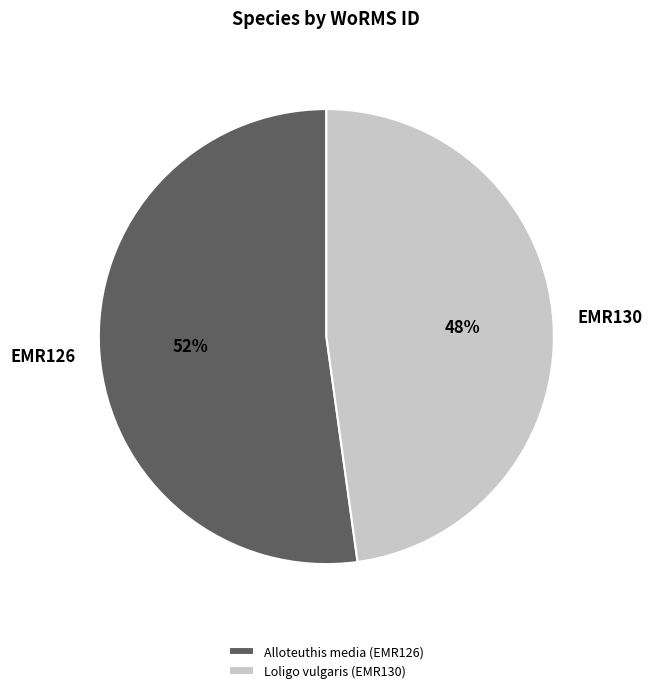

Rank the categories by value from highest to lowest.

Alloteuthis media (EMR126), Loligo vulgaris (EMR130)